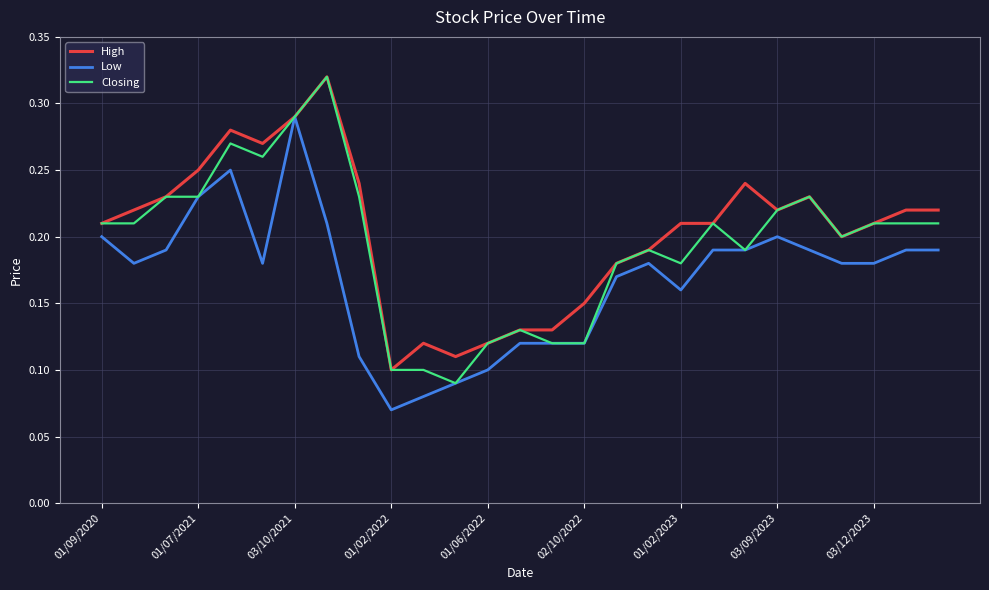

List the series in order of their overall mean, lowest first.

Low, Closing, High